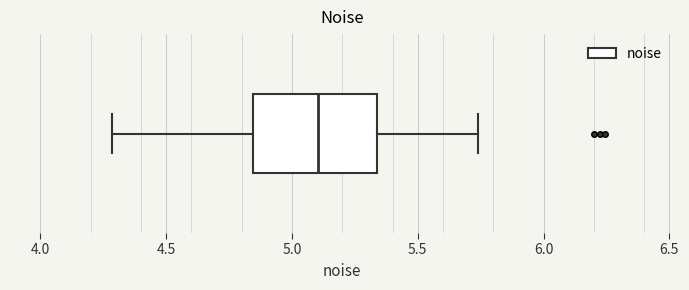

Read this box plot against the x-axis: the position of the median line, the range covered by the box, and the ends of both whiskers. The values are not printed on the chart, so give them approximately, as read against the axis.

median 5.10, box 4.85 to 5.35, whiskers 4.30 to 5.75